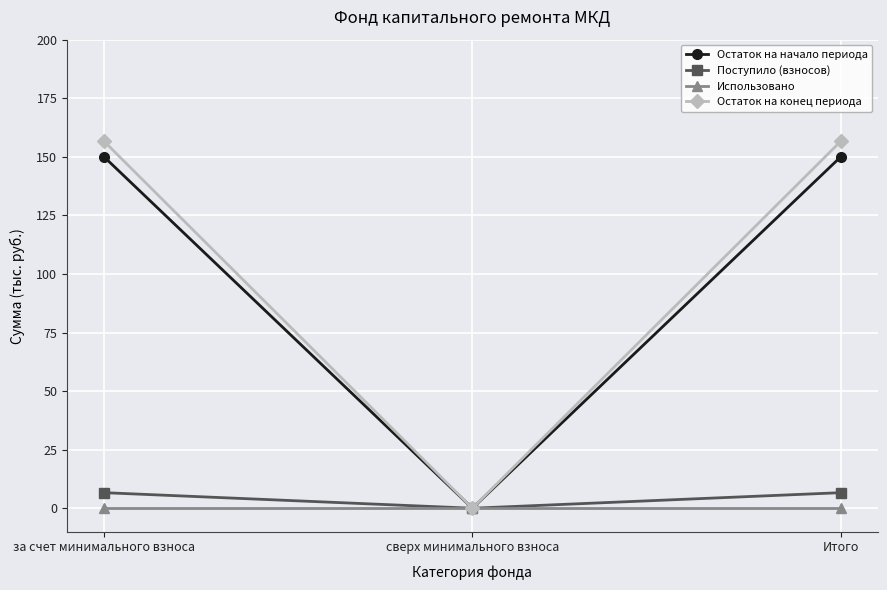

The value of Остаток на конец периода at за счет минимального взноса is 272.1. True or false?

False